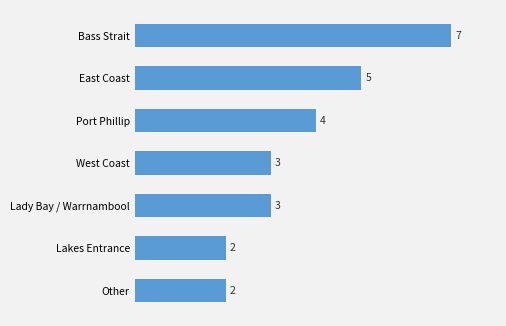

What is the greatest value displayed?

7